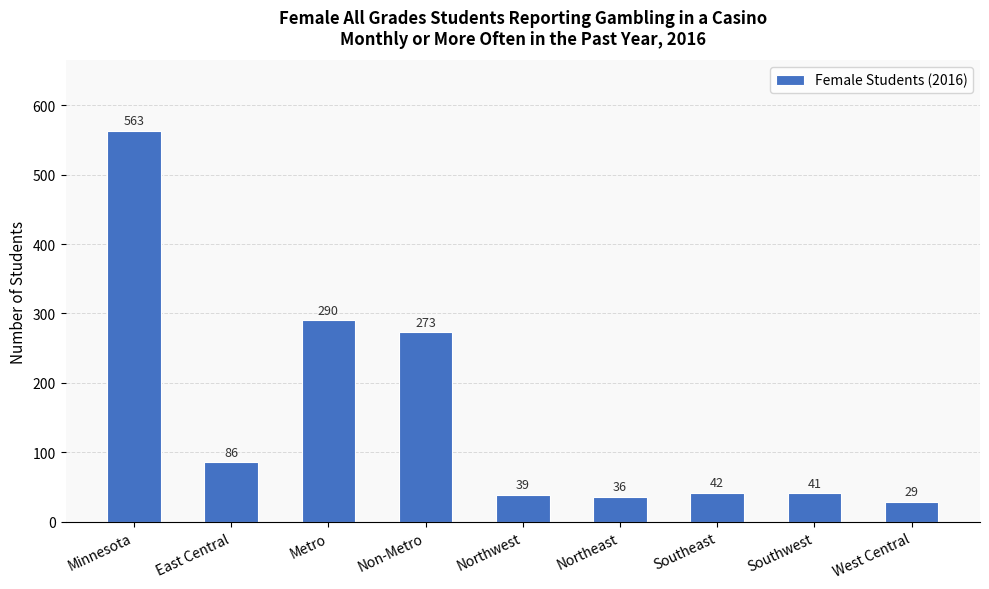

Reading left to right, list all the values displayed in this chart.

Minnesota=563	East Central=86	Metro=290	Non-Metro=273	Northwest=39	Northeast=36	Southeast=42	Southwest=41	West Central=29